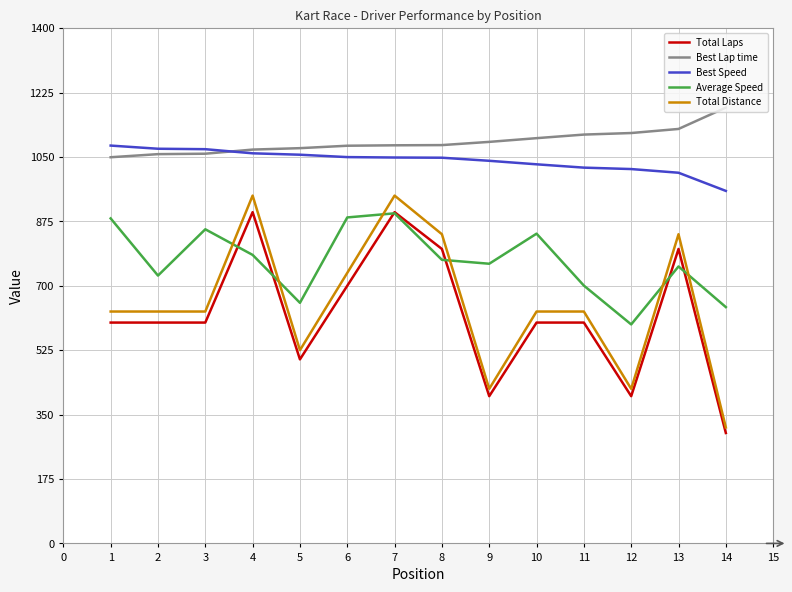

Which series has the widest spread of values?

Total Distance